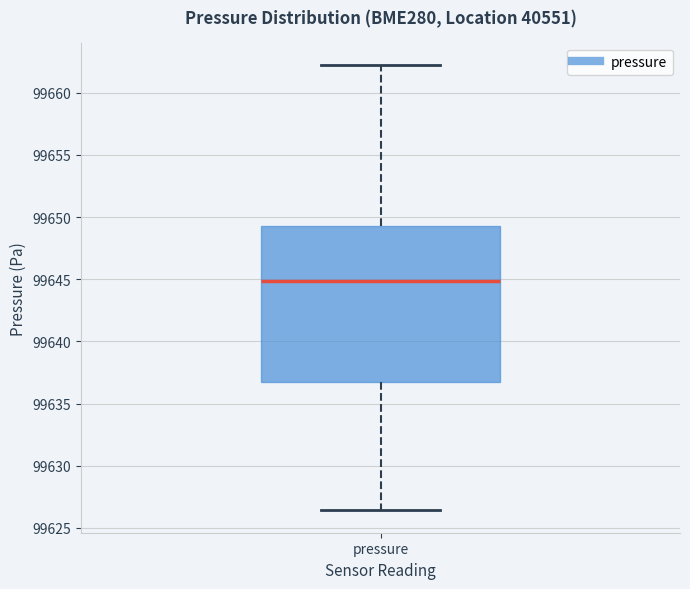

Where is the lower edge of the box for pressure on the y-axis? The values are not printed on the chart, so give them approximately, as read against the axis.

99637.0